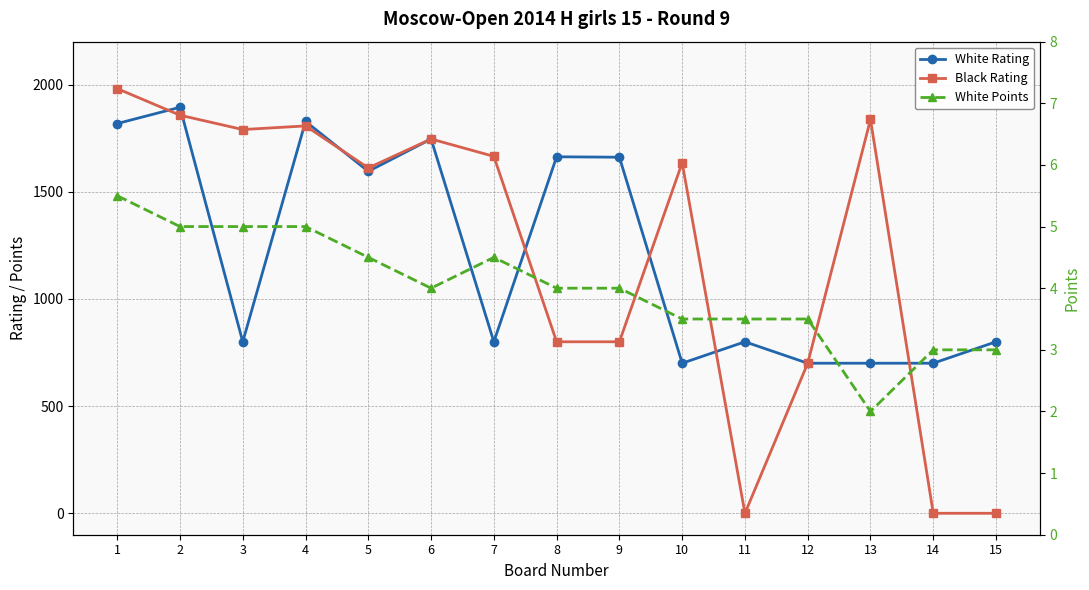

Which has a higher value, 12 or 3?

3